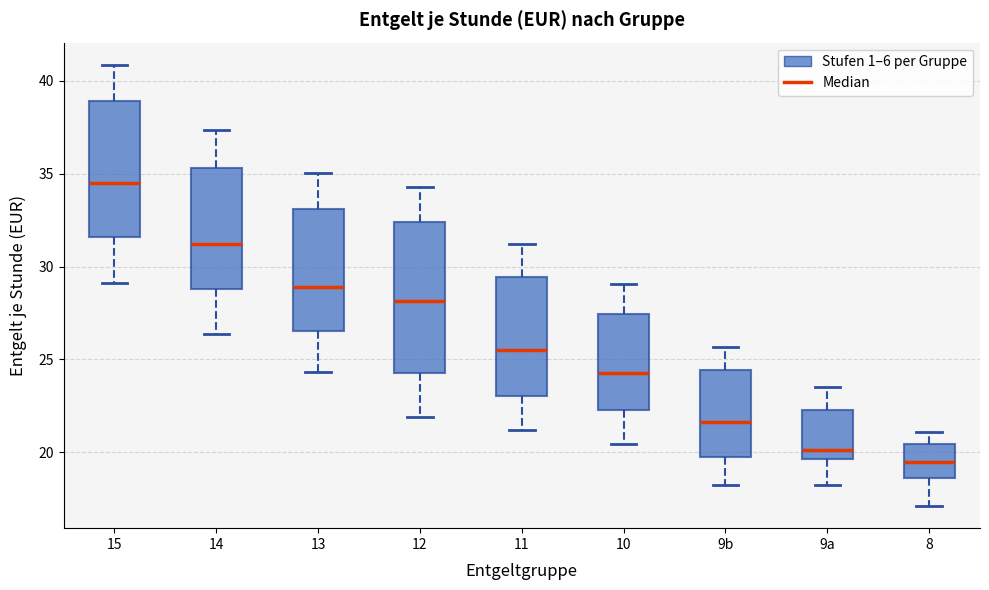

Reading left to right, read every box against the y-axis: the position of its median line, the range the box covers, and the ends of its whiskers. The values are not printed on the chart, so give them approximately, as read against the axis.

15: median 34.5, box 31.5 to 39.0, whiskers 29.0 to 41.0
14: median 31.0, box 29.0 to 35.5, whiskers 26.5 to 37.5
13: median 29.0, box 26.5 to 33.0, whiskers 24.5 to 35.0
12: median 28.0, box 24.5 to 32.5, whiskers 22.0 to 34.5
11: median 25.5, box 23.0 to 29.5, whiskers 21.0 to 31.0
10: median 24.5, box 22.5 to 27.5, whiskers 20.5 to 29.0
9b: median 21.5, box 20.0 to 24.5, whiskers 18.0 to 25.5
9a: median 20.0, box 19.5 to 22.5, whiskers 18.0 to 23.5
8: median 19.5, box 18.5 to 20.5, whiskers 17.0 to 21.0